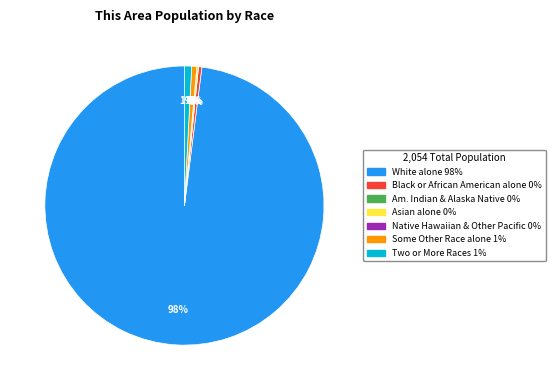

How many segments does this pie chart have?

7